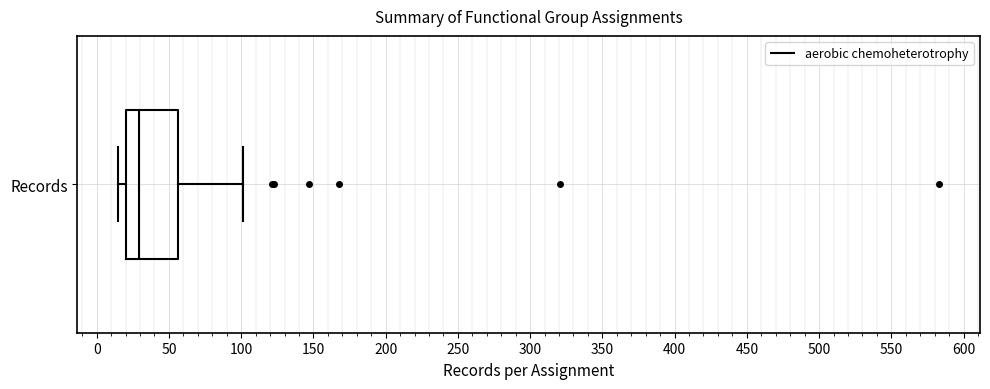

Read this box plot against the x-axis: the position of the median line, the range covered by the box, and the ends of both whiskers. The values are not printed on the chart, so give them approximately, as read against the axis.

median 30, box 20 to 55, whiskers 15 to 100